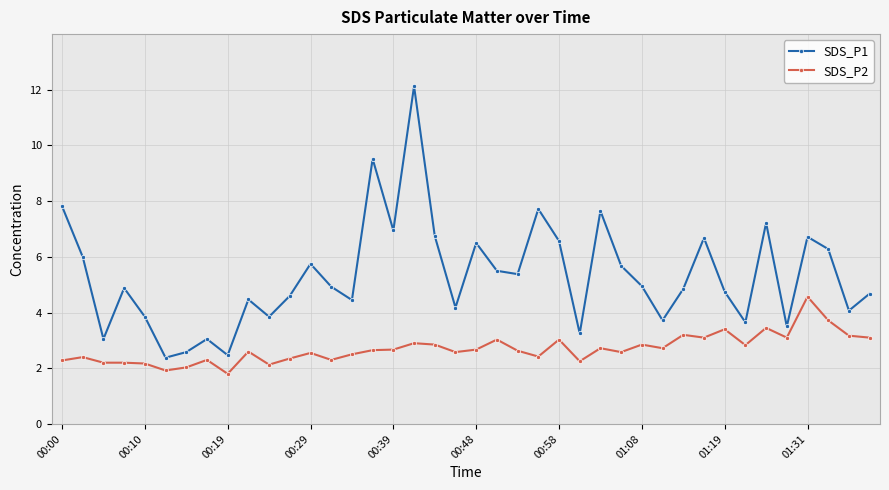

List the series in order of their peak value, lowest first.

SDS_P2, SDS_P1